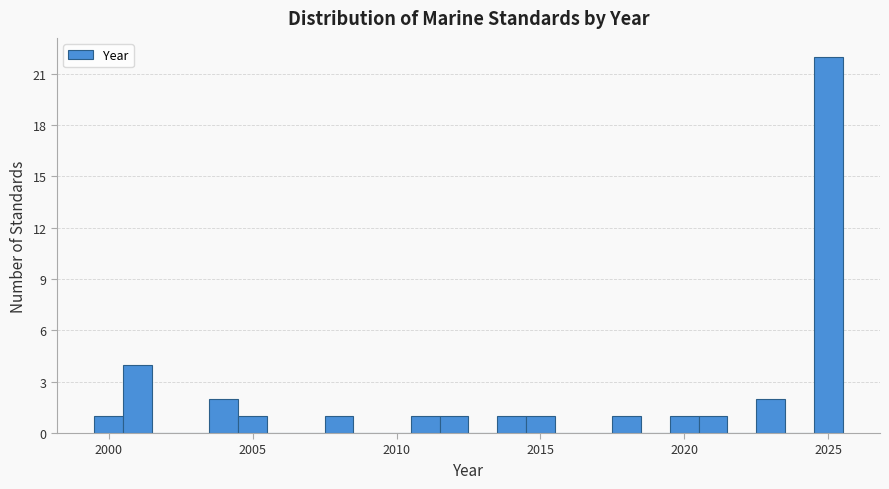

Read against the x-axis, roughly where is the centre of the tallest bar?

2025.0